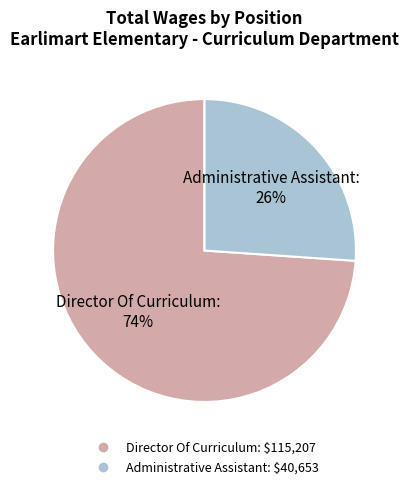

To the nearest percent, what percentage of the pie is Director Of Curriculum?

74%